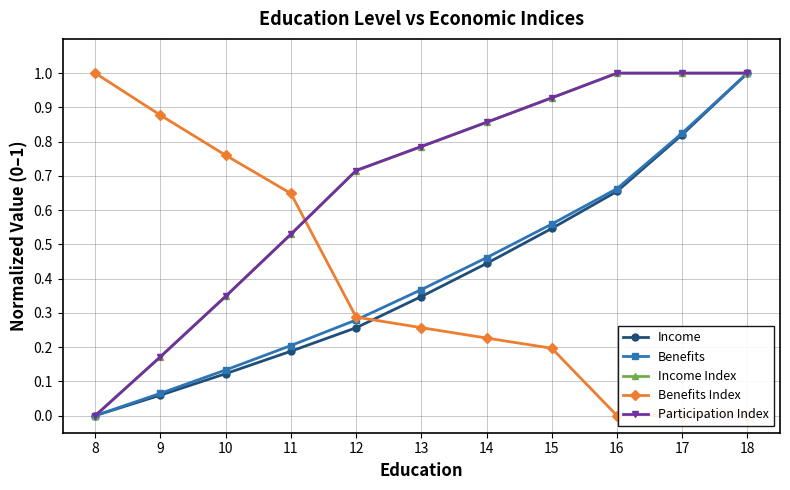

Reading left to right, transcribe all the data shown in this chart.

Income: 0.0	0.1	0.1	0.2	0.3	0.3	0.4	0.5	0.7	0.8	1.0
Benefits: 0.0	0.1	0.1	0.2	0.3	0.4	0.5	0.6	0.7	0.8	1.0
Income Index: 0.0	0.2	0.3	0.5	0.7	0.8	0.9	0.9	1.0	1.0	1.0
Benefits Index: 1.0	0.9	0.8	0.6	0.3	0.3	0.2	0.2	0.0	0.0	0.0
Participation Index: 0.0	0.2	0.3	0.5	0.7	0.8	0.9	0.9	1.0	1.0	1.0